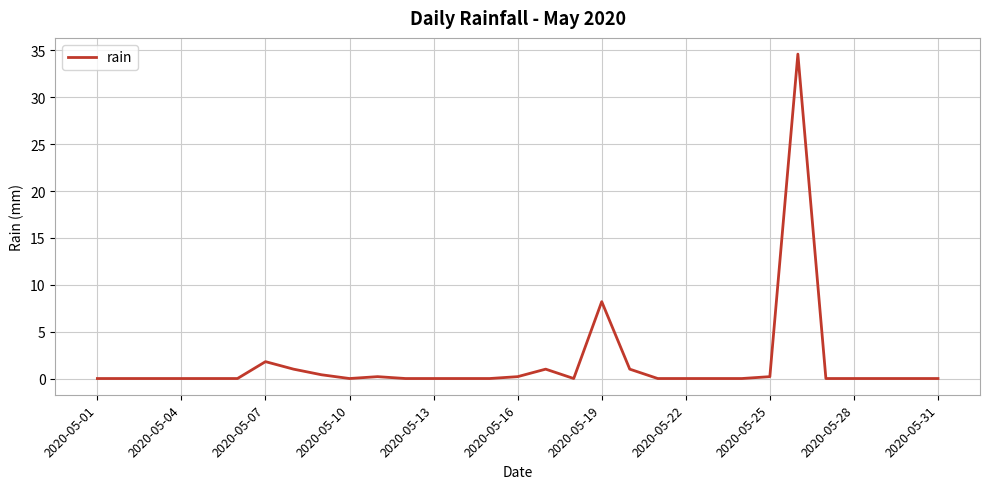

What is the difference between the maximum and minimum values?

34.6